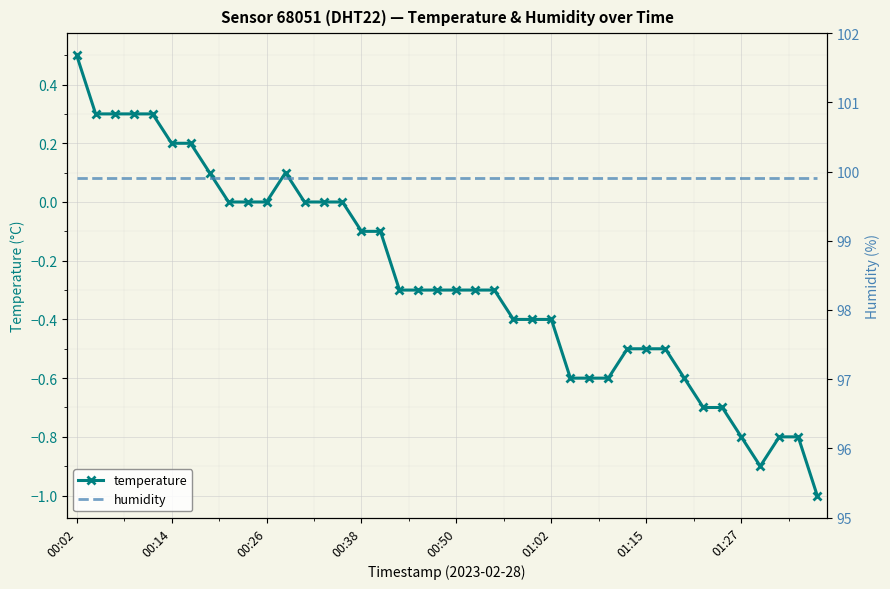

What are all the series names shown in the legend?

temperature, humidity